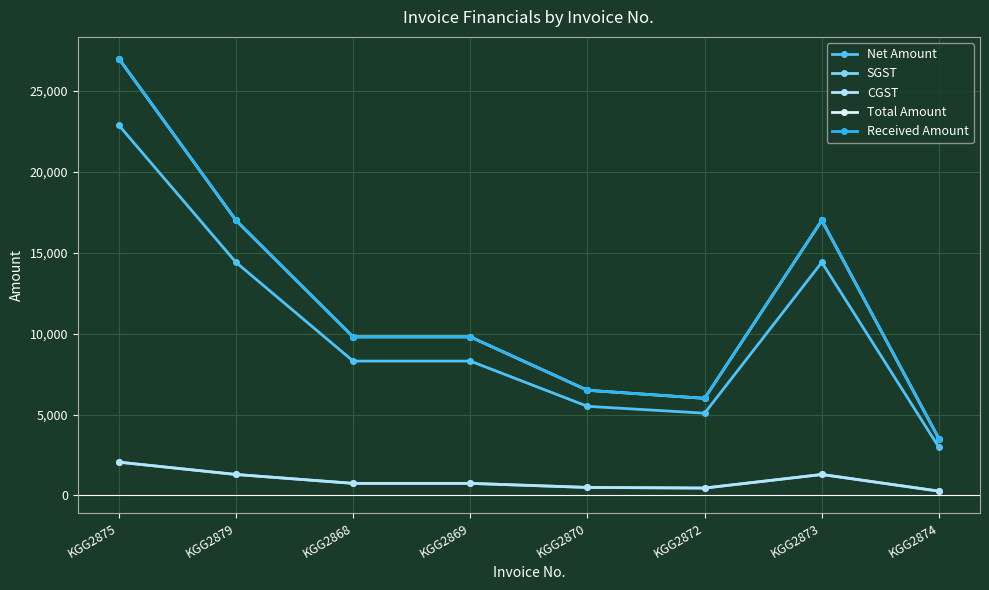

True or false: Received Amount and Net Amount intersect in this chart.

False